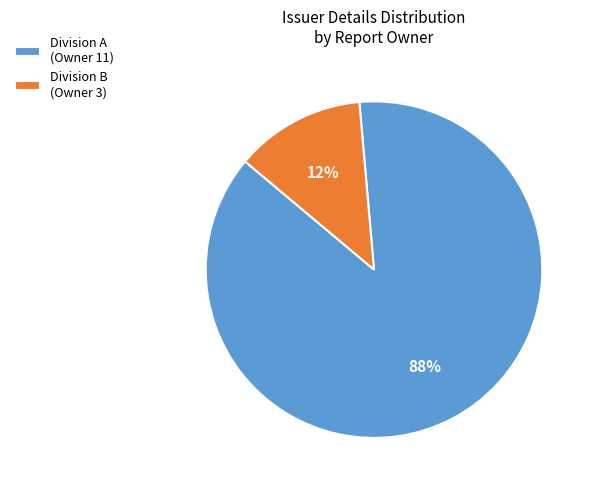

Which category has the biggest portion of the pie?

Division A (Owner 11)